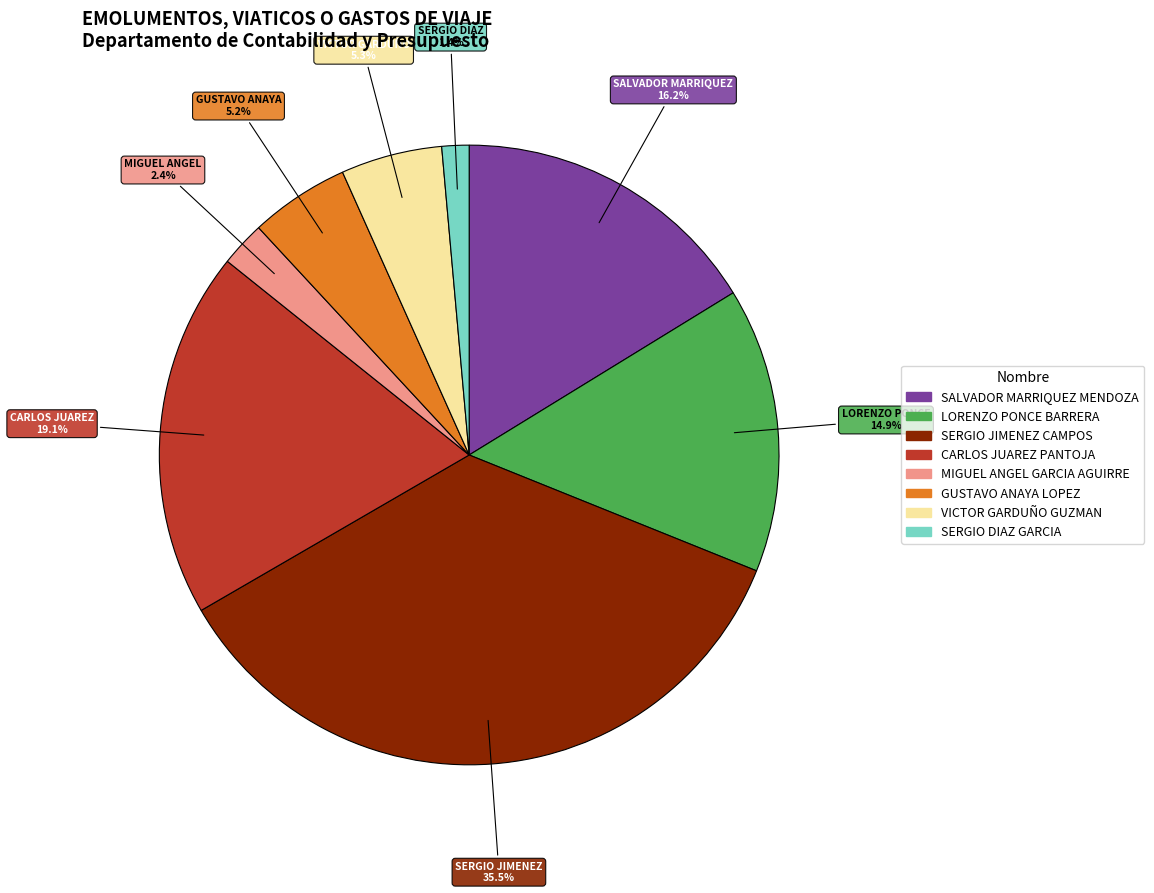

To the nearest percent, what percentage of the pie is SERGIO DIAZ GARCIA?

1%